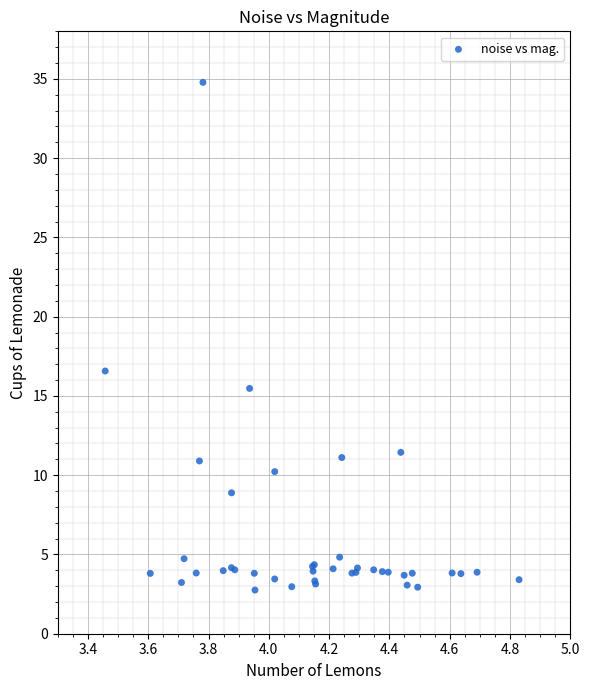

What Y value in the scatter plot is closest to 18?

16.6